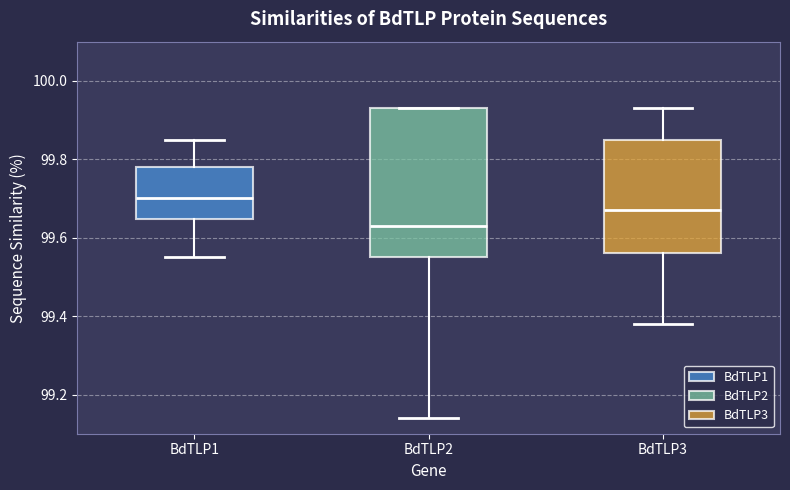

Which box's median line is the lowest?

BdTLP2